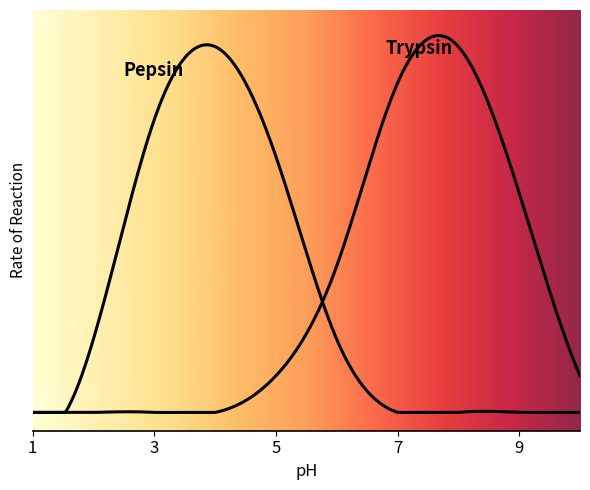

What is the sum of all Pepsin values?

29